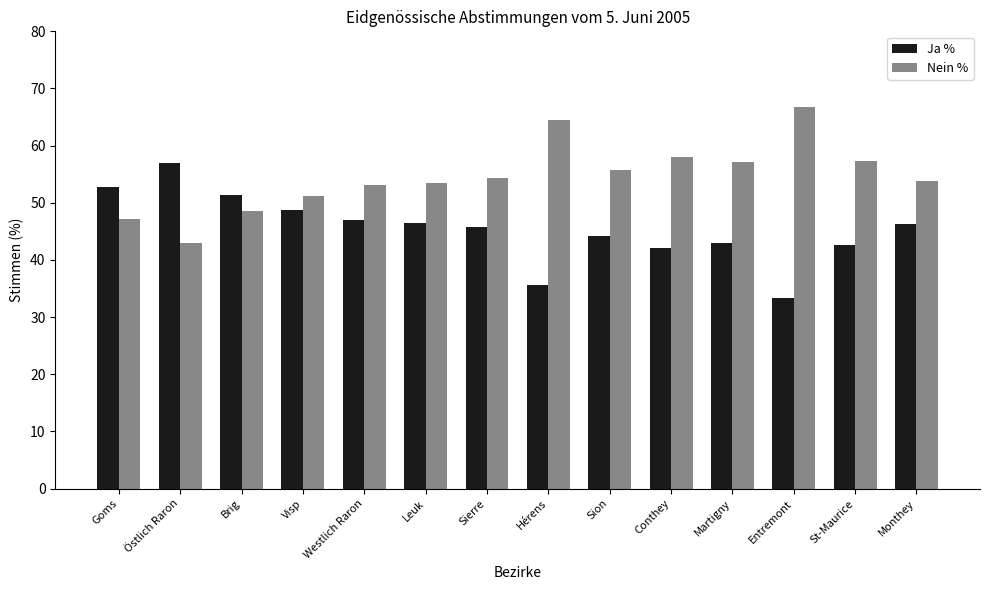

What is the total value across all series at Sierre?

100.0